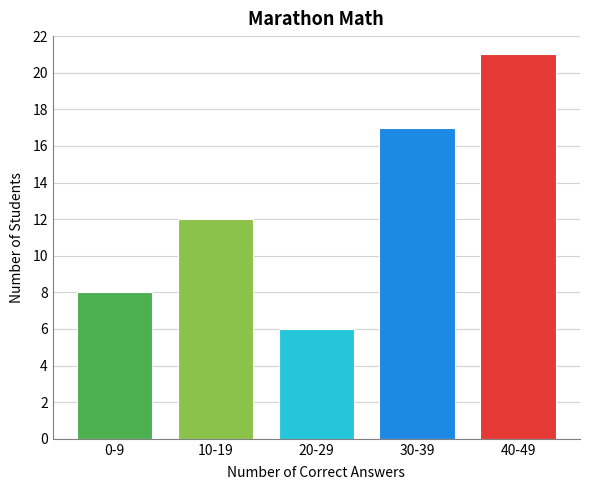

Reading left to right, what are all the values shown in this chart?

0-9=8	10-19=12	20-29=6	30-39=17	40-49=21